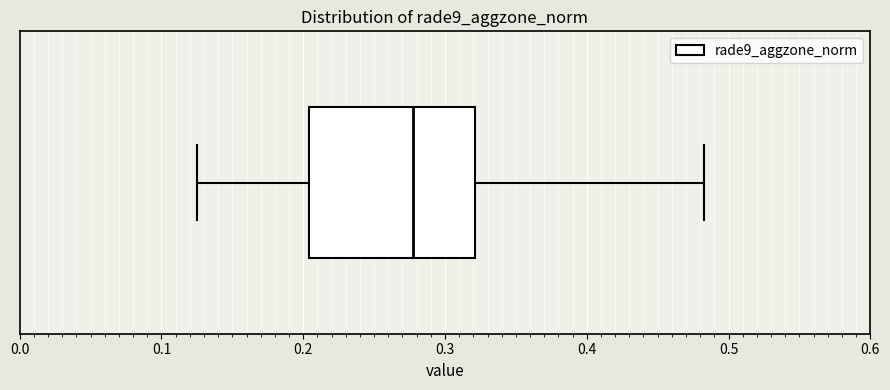

Read this box plot against the x-axis: the position of the median line, the range covered by the box, and the ends of both whiskers. The values are not printed on the chart, so give them approximately, as read against the axis.

median 0.28, box 0.20 to 0.32, whiskers 0.13 to 0.48